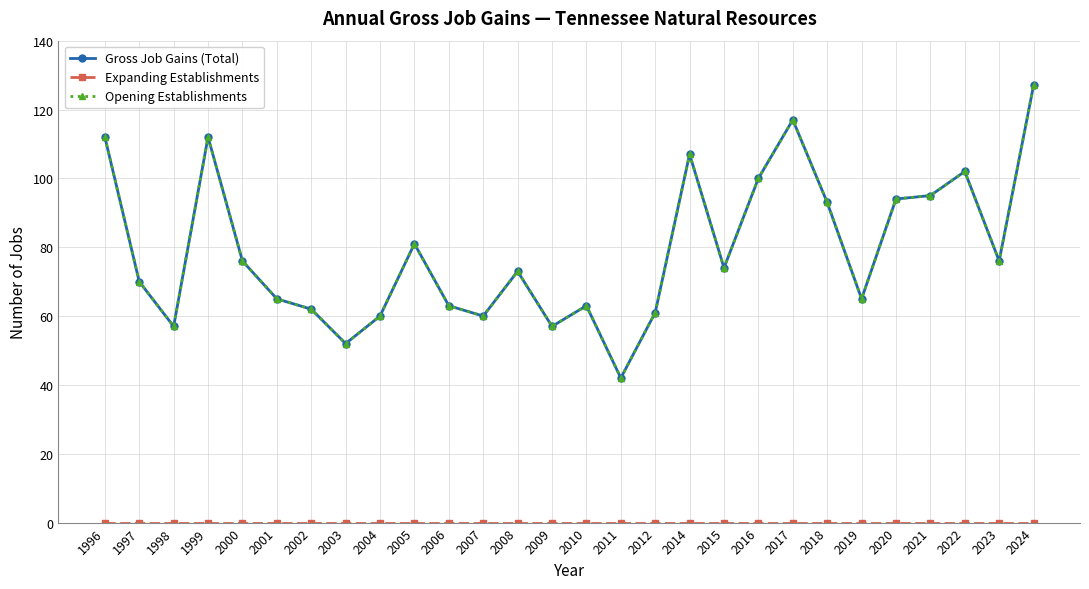

Is this an area chart (filled region under the line)?

No